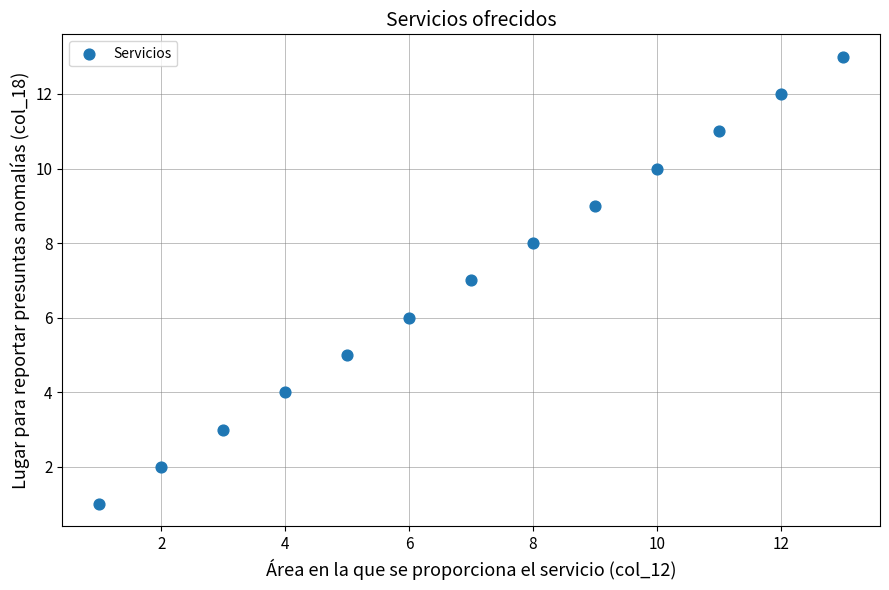

Count the number of points in this scatter plot.

13